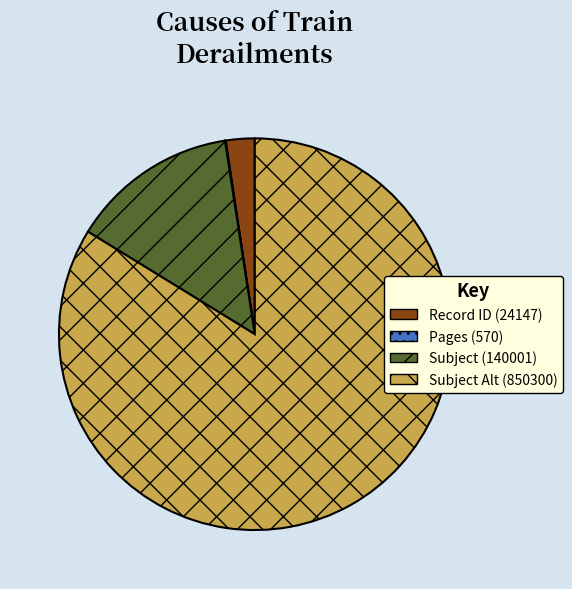

True or false: Subject (140001) accounts for 3% of the total.

False